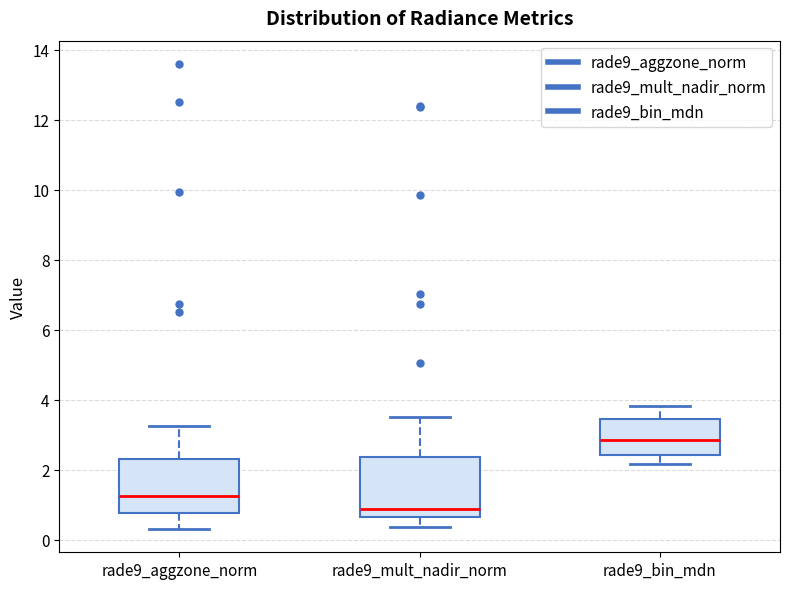

Where does the lower whisker of the box for rade9_bin_mdn end on the y-axis? The values are not printed on the chart, so give them approximately, as read against the axis.

2.2